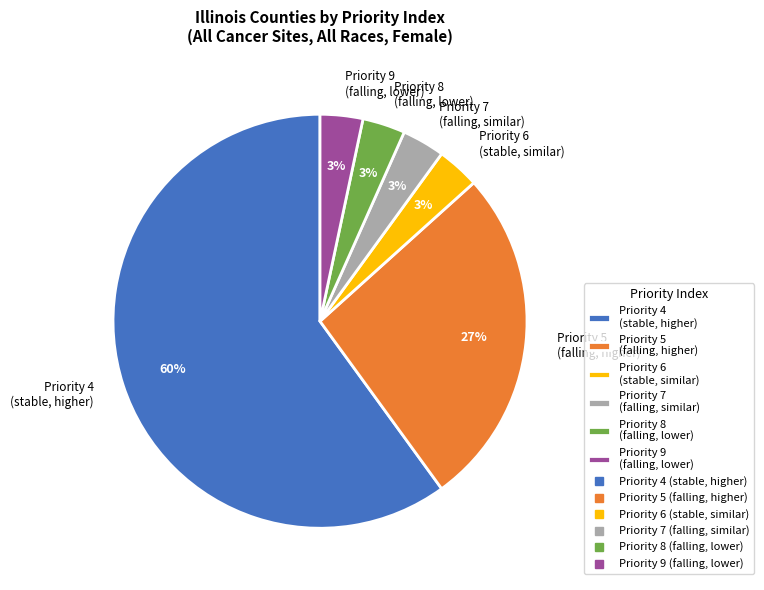

Is it true that Priority 8 (falling, lower) is 3% of the pie?

True